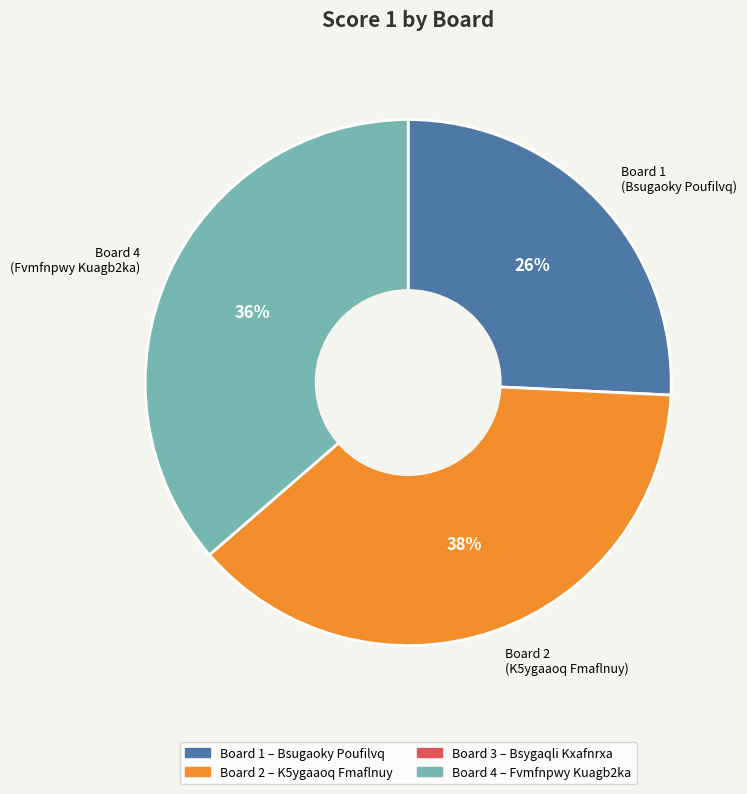

What is the smallest slice in the pie chart?

Board 1 (Bsugaoky Poufilvq)